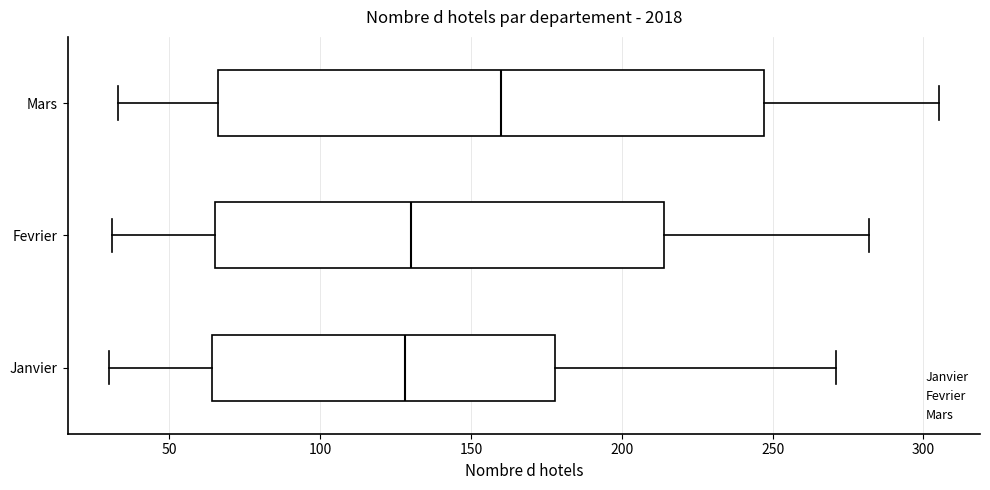

Reading bottom to top, transcribe this box plot: for each box, give where its median line is, the range the box spans, and where its two whiskers end, as read against the x-axis. The values are not printed on the chart, so give them approximately, as read against the axis.

Janvier: median 130, box 65 to 180, whiskers 30 to 270
Fevrier: median 130, box 65 to 215, whiskers 30 to 280
Mars: median 160, box 65 to 245, whiskers 35 to 305